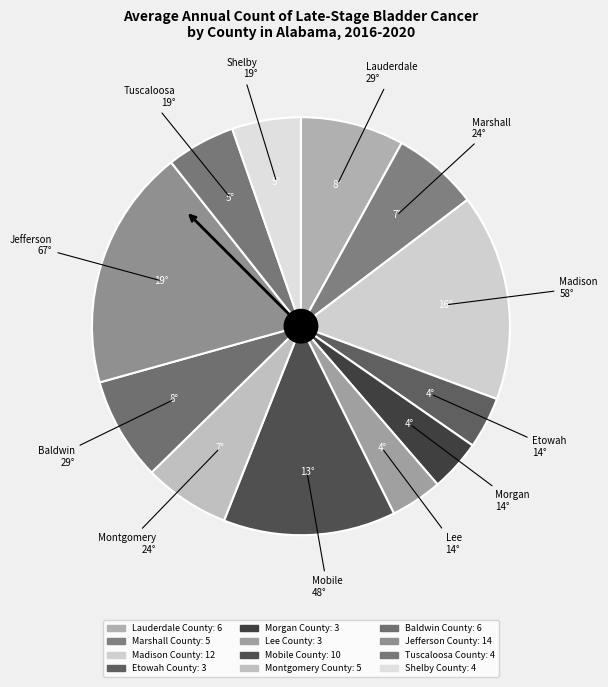

Count the number of slices in the pie.

12